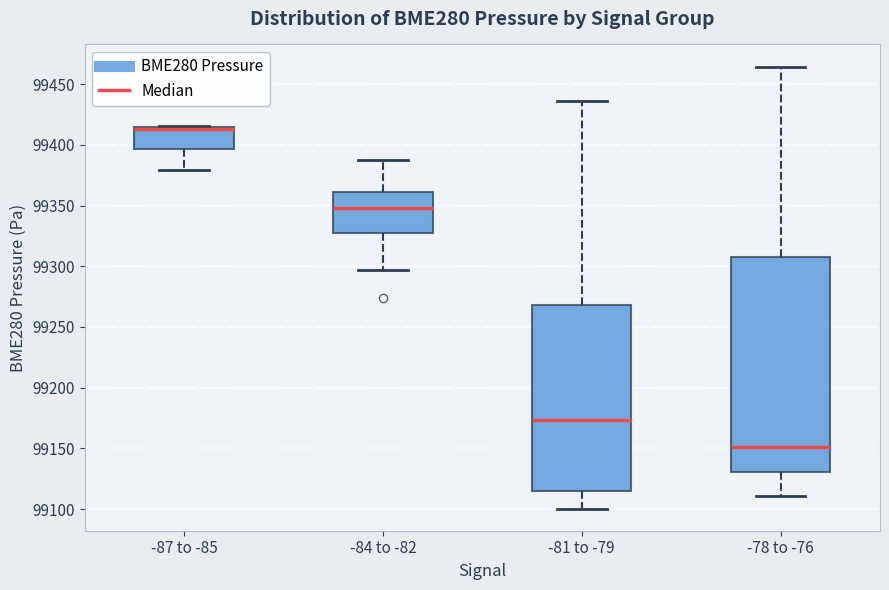

Where is the lower edge of the box for -78 to -76 on the y-axis? The values are not printed on the chart, so give them approximately, as read against the axis.

99130